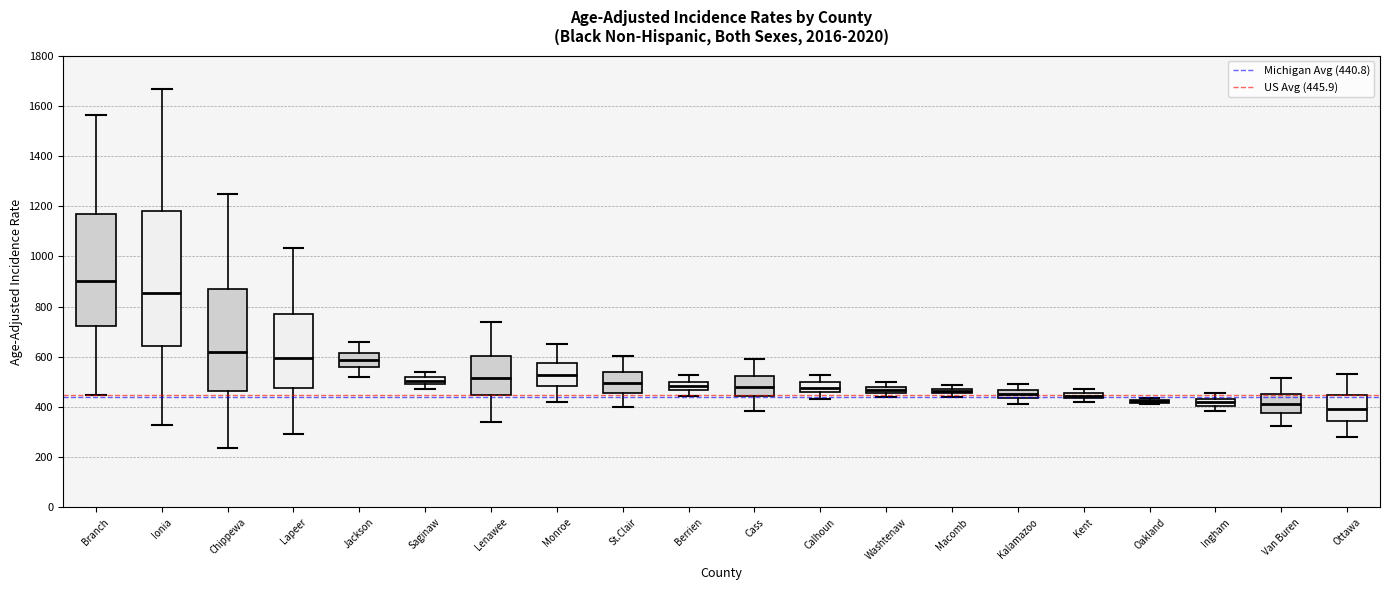

Where is the upper edge of the box for Calhoun on the y-axis? The values are not printed on the chart, so give them approximately, as read against the axis.

500